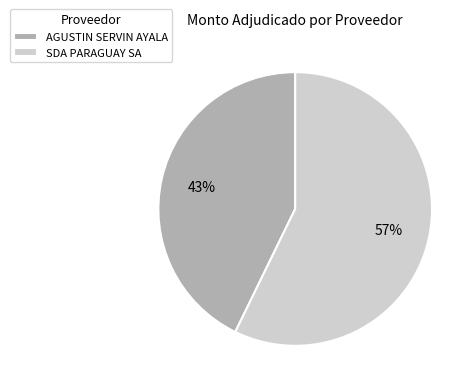

Is the sum of SDA PARAGUAY SA and AGUSTIN SERVIN AYALA greater than half?

Yes